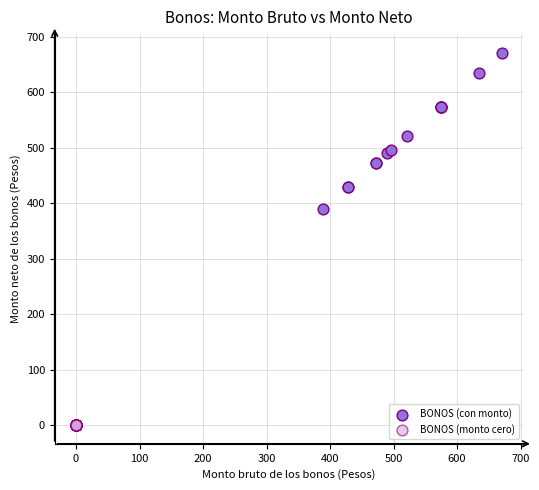

Which series contains the lowest Y value?

BONOS (monto cero)